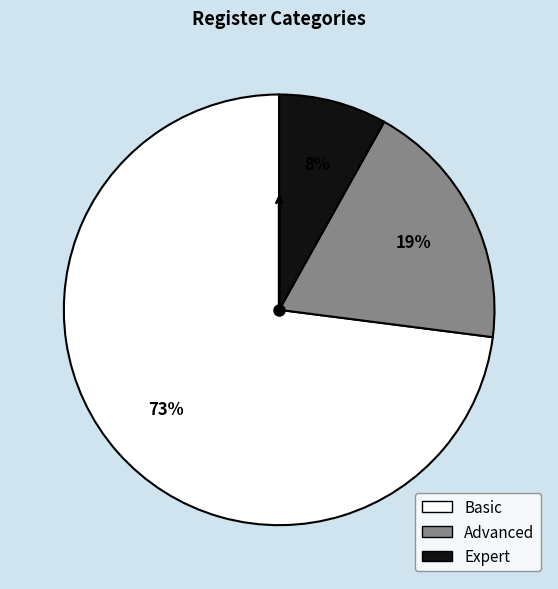

Is it true that Advanced is 19% of the pie?

True